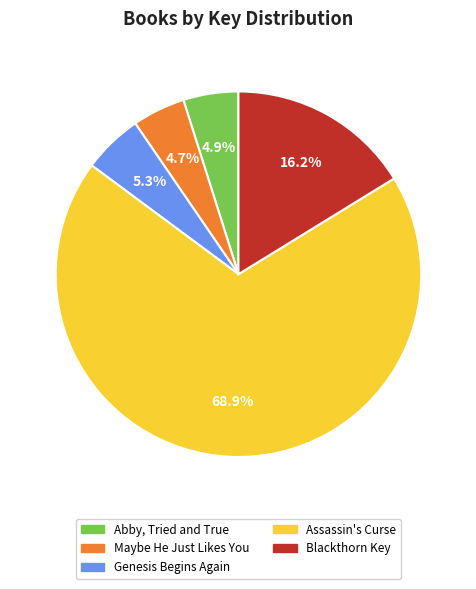

Which slice is the largest?

Assassin's Curse